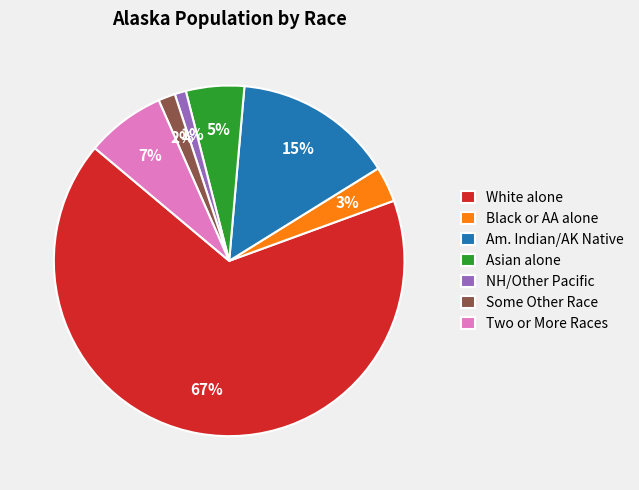

To the nearest percent, what is the combined percentage of NH/Other Pacific and White alone?

68%